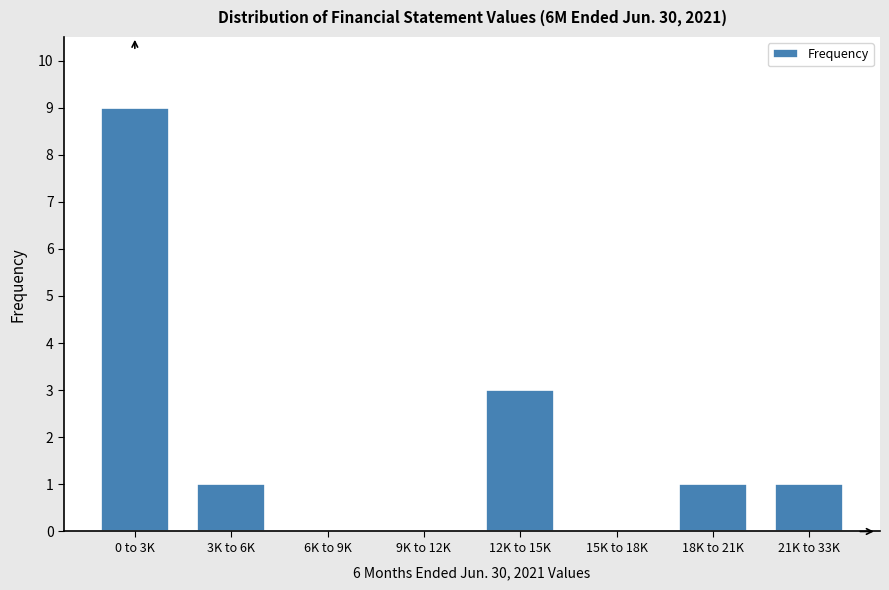

Reading right to left, transcribe all the data shown in this chart.

21K to 33K=1	18K to 21K=1	15K to 18K=0	12K to 15K=3	9K to 12K=0	6K to 9K=0	3K to 6K=1	0 to 3K=9